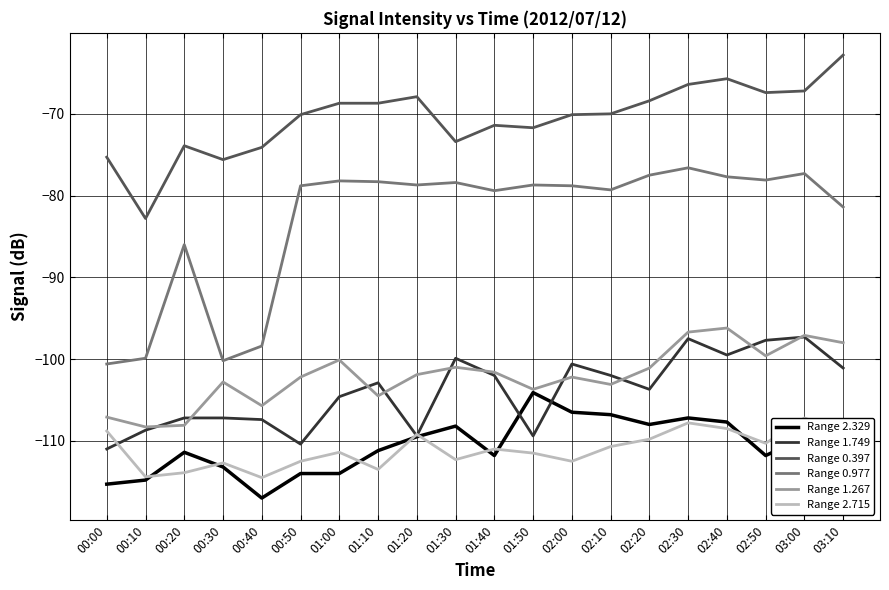

True or false: Range 0.977 and Range 1.749 intersect in this chart.

False